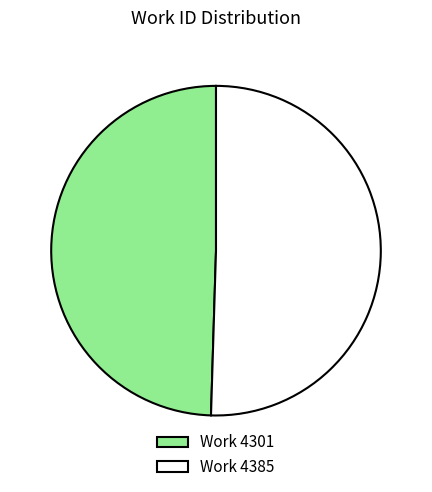

Is it true that Work 4301 is 44% of the pie?

False